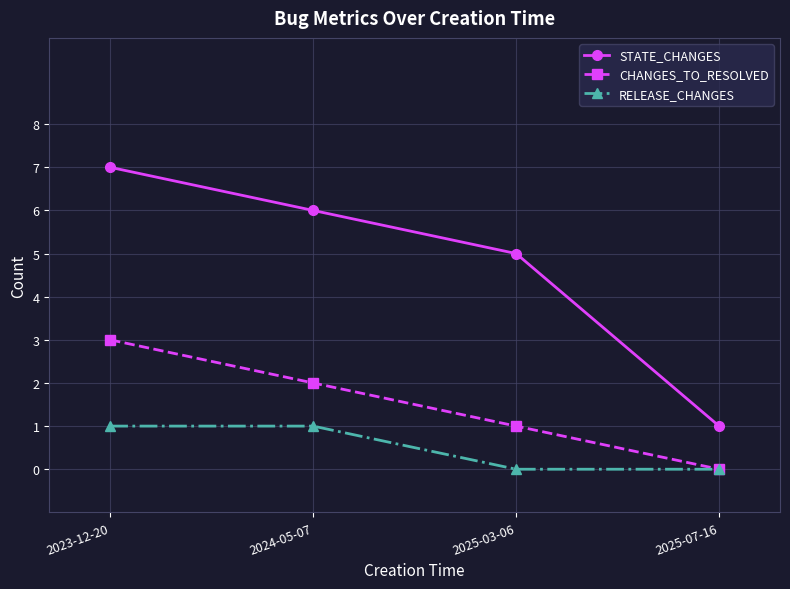

What is the label of the 4th point from the left?

2025-07-16